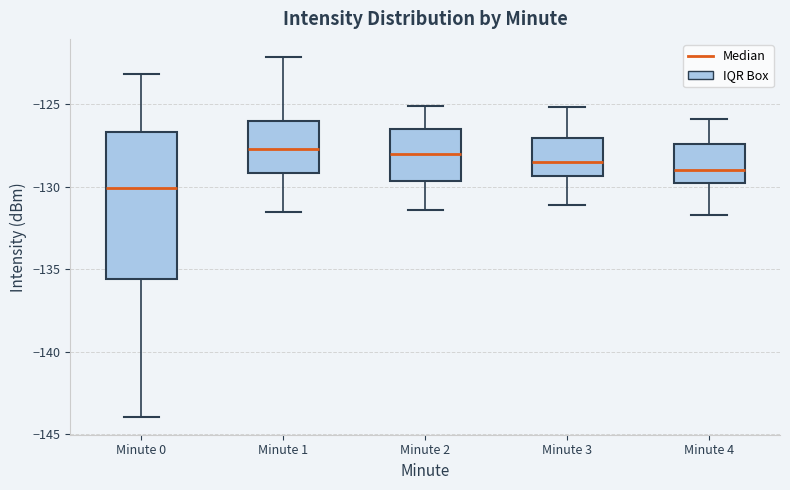

Reading left to right, transcribe this box plot: for each box, give where its median line is, the range the box spans, and where its two whiskers end, as read against the y-axis. The values are not printed on the chart, so give them approximately, as read against the axis.

Minute 0: median -130.0, box -135.5 to -126.5, whiskers -144.0 to -123.0
Minute 1: median -127.5, box -129.0 to -126.0, whiskers -131.5 to -122.0
Minute 2: median -128.0, box -129.5 to -126.5, whiskers -131.5 to -125.0
Minute 3: median -128.5, box -129.5 to -127.0, whiskers -131.0 to -125.0
Minute 4: median -129.0, box -130.0 to -127.5, whiskers -131.5 to -126.0